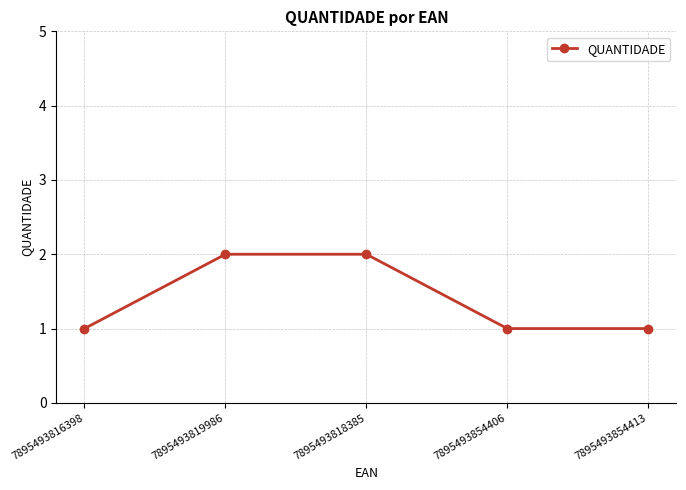

Which has a higher value, 7895493819986 or 7895493816398?

7895493819986